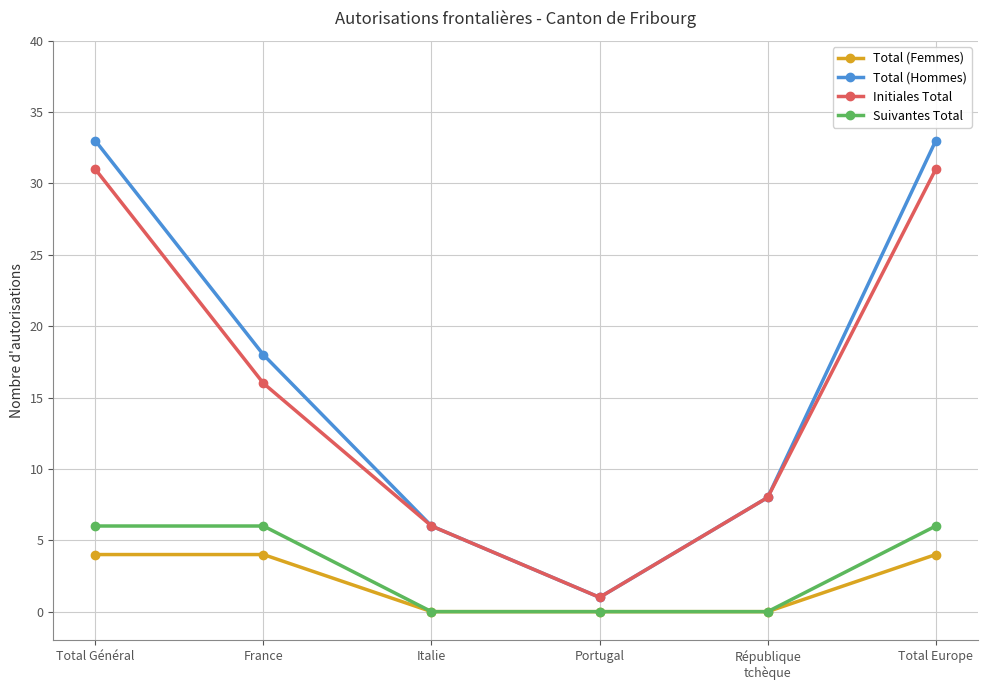

What is the average value of the Suivantes Total series?

3